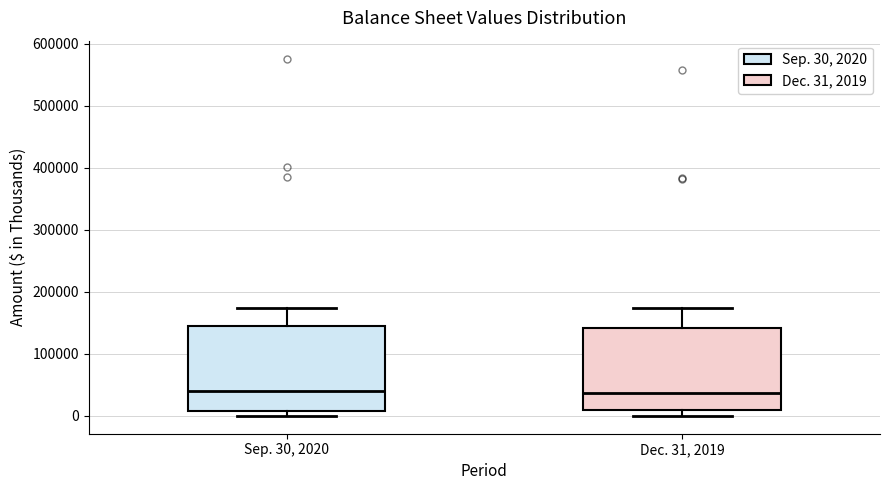

Where is the lower edge of the box for Dec. 31, 2019 on the y-axis? The values are not printed on the chart, so give them approximately, as read against the axis.

10000